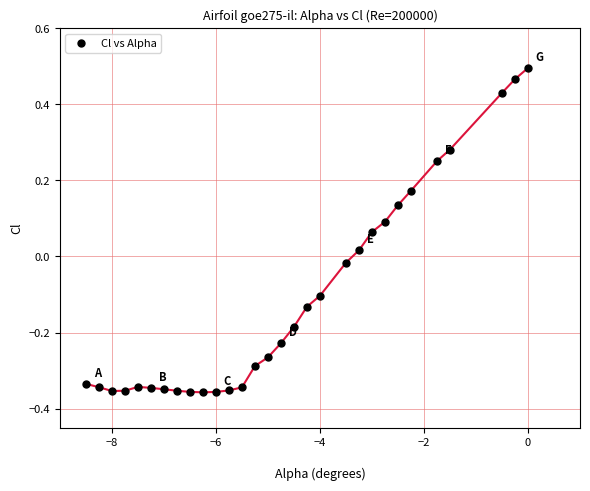

What is the range of X values (max minus min)?

8.5